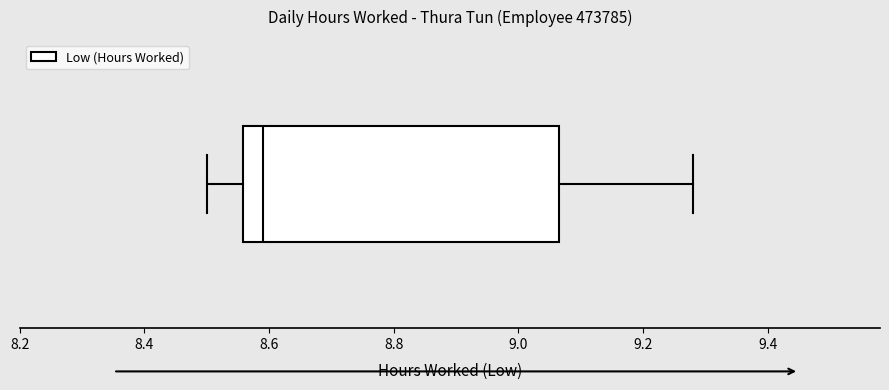

Where is the right edge of the box on the x-axis? The values are not printed on the chart, so give them approximately, as read against the axis.

9.06